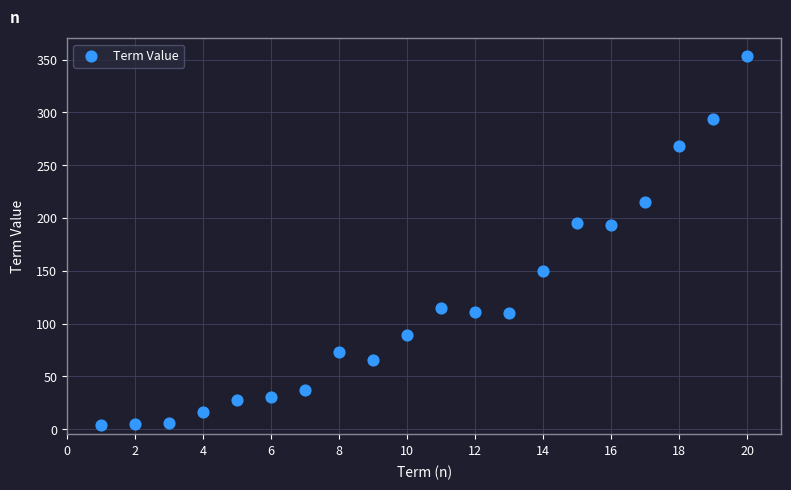

What is the range of X values (max minus min)?

19